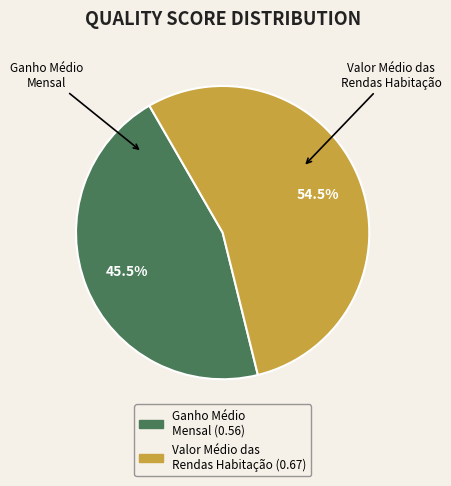

Rank the categories by value from lowest to highest.

Ganho Médio Mensal, Valor Médio das Rendas de Habitação Social